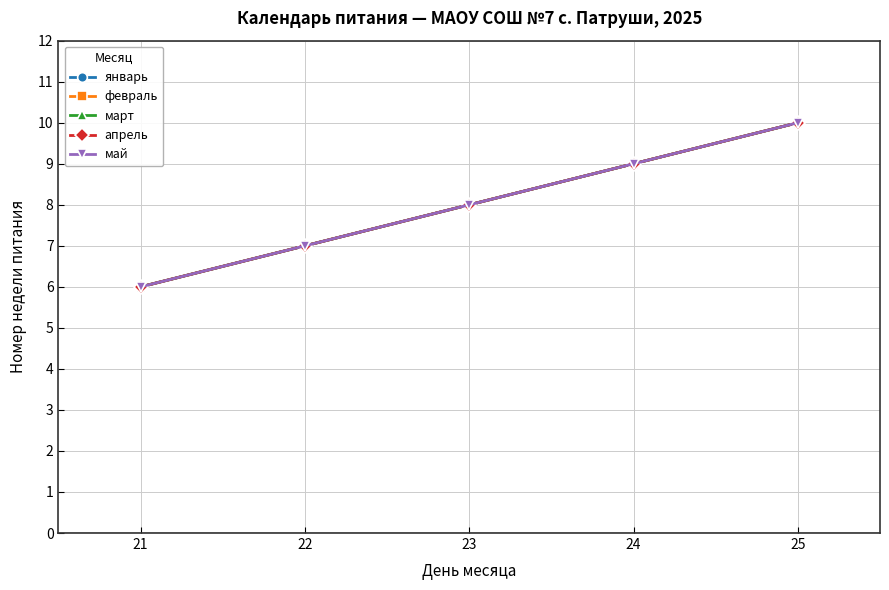

Where does the март series first go above 8?

24